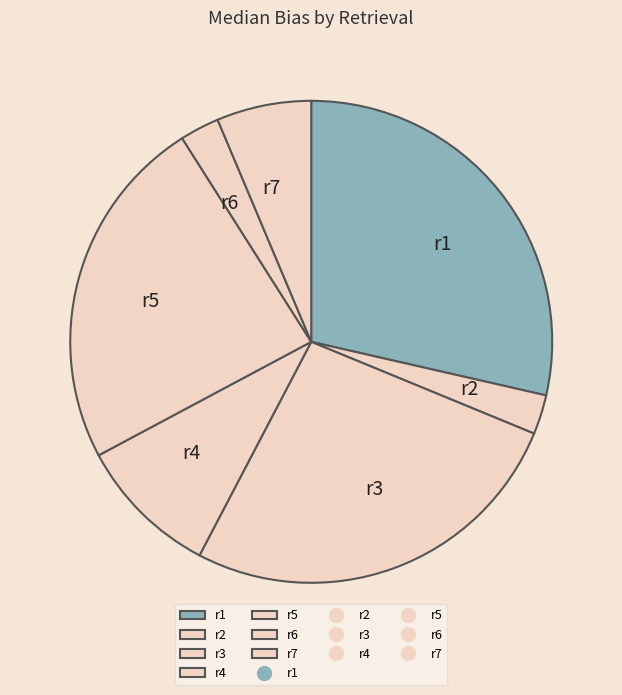

How many slices are in this pie chart?

7